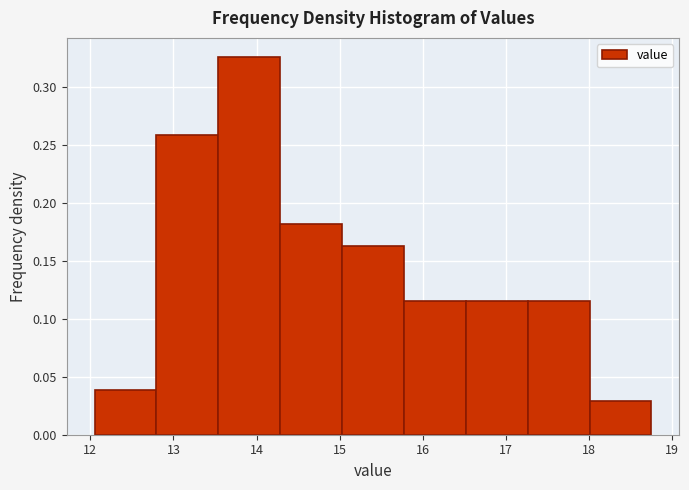

Over which range of the x-axis is the bar tallest?

13.5 to 14.3